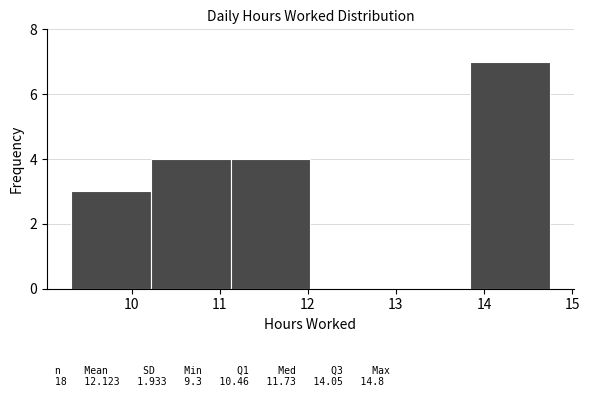

Reading left to right, transcribe this chart: for each bar, give the range it covers on the x-axis and its height. Neither the bar edges nor the heights are printed on the chart, so give them approximately, as read against the axes.

9.3 to 10.2: 3
10.2 to 11.1: 4
11.1 to 12.0: 4
12.0 to 12.9: 0
12.9 to 13.8: 0
13.8 to 14.8: 7